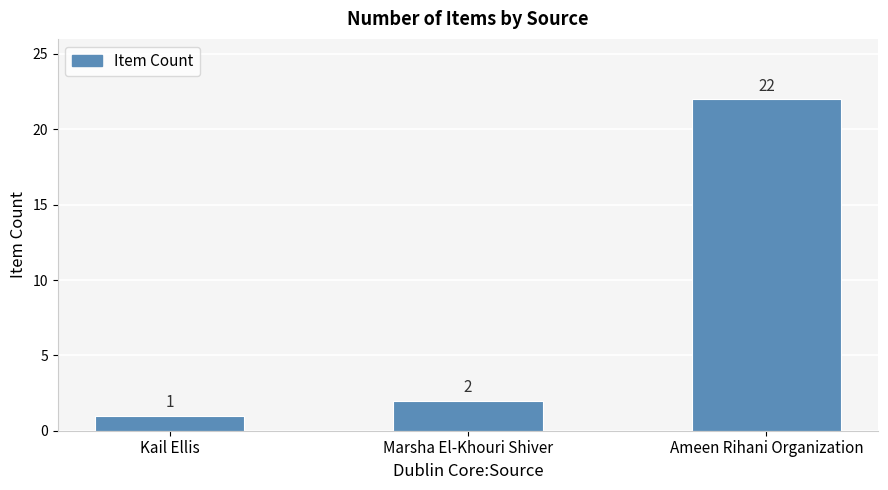

How many values are below 2?

1